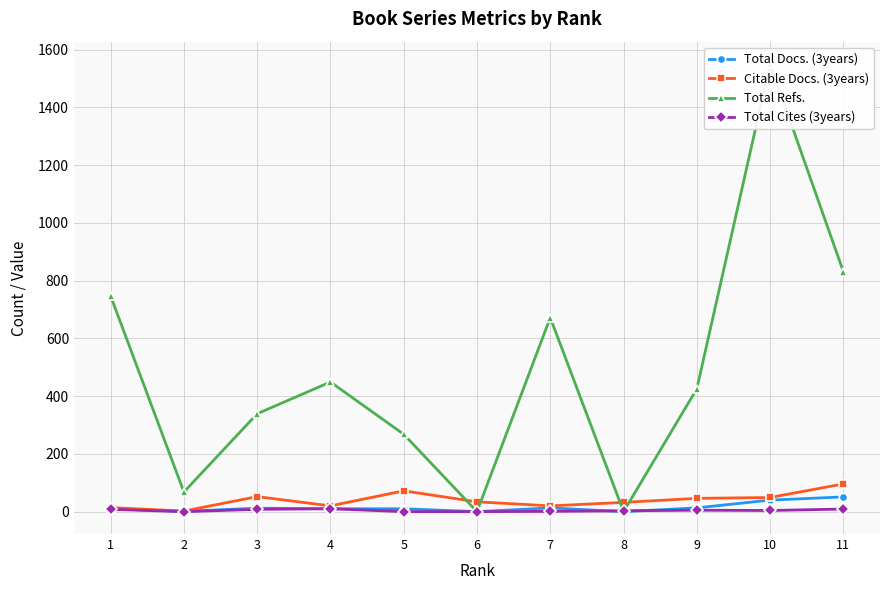

How many data points in Total Docs. (3years) are less than 10?

3